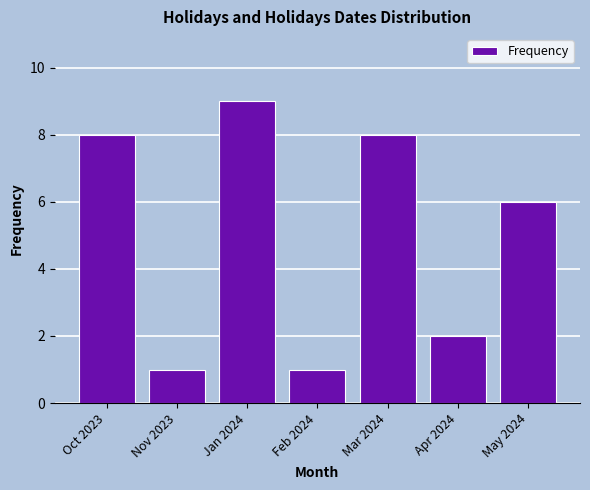

Reading left to right, transcribe all the data shown in this chart.

8	1	9	1	8	2	6